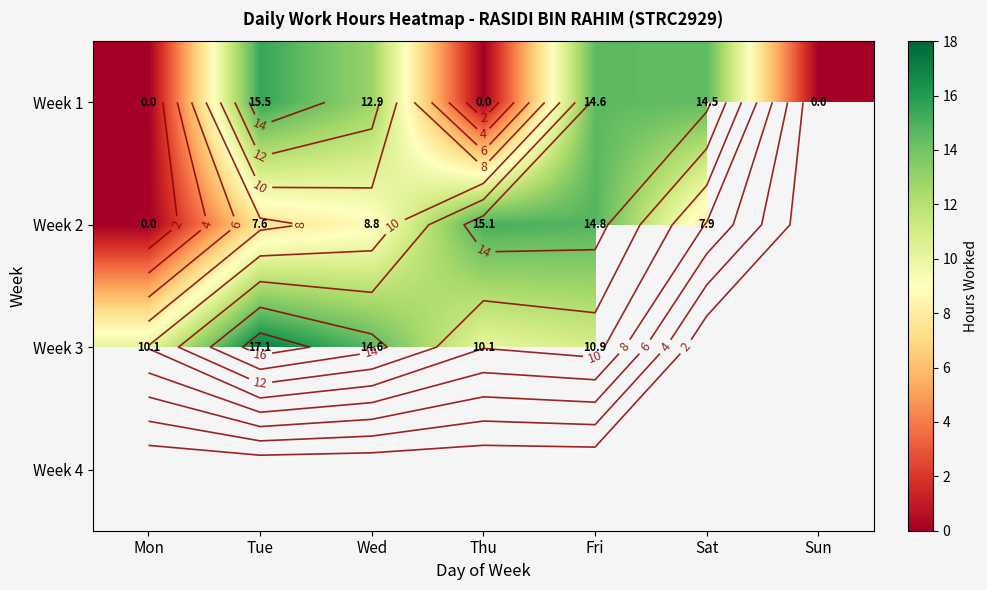

At which category does the chart reach its minimum across all series?

Mon